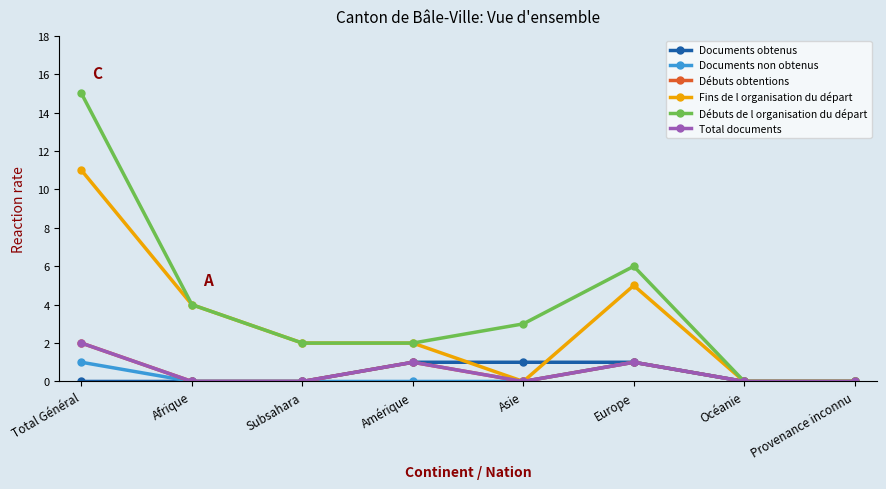

True or false: Fins de l organisation du départ and Documents non obtenus intersect in this chart.

False